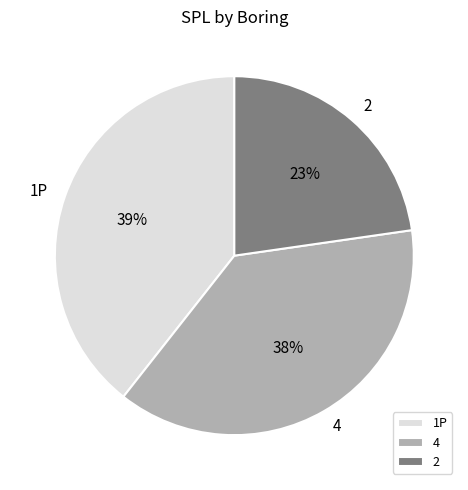

Do 1P and 4 together represent more than half of the pie?

Yes